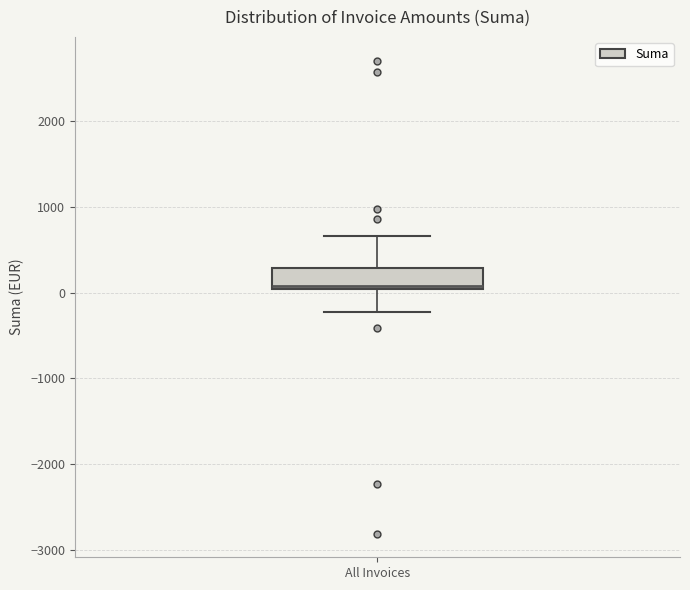

Transcribe this box plot: give where the median line is, the range the box spans, and where the two whiskers end, as read against the y-axis. The values are not printed on the chart, so give them approximately, as read against the axis.

median 100, box 0 to 300, whiskers -200 to 700